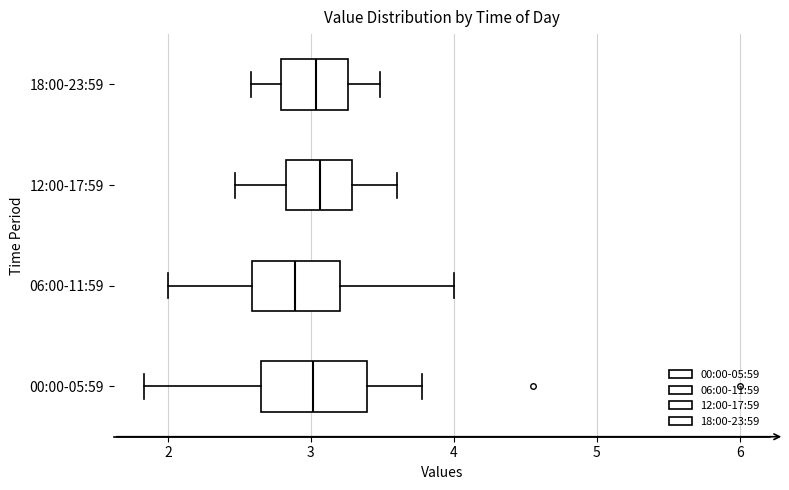

Reading bottom to top, read every box against the x-axis: the position of its median line, the range the box covers, and the ends of its whiskers. The values are not printed on the chart, so give them approximately, as read against the axis.

00:00-05:59: median 3.0, box 2.7 to 3.4, whiskers 1.8 to 3.8
06:00-11:59: median 2.9, box 2.6 to 3.2, whiskers 2.0 to 4.0
12:00-17:59: median 3.1, box 2.8 to 3.3, whiskers 2.5 to 3.6
18:00-23:59: median 3.0, box 2.8 to 3.3, whiskers 2.6 to 3.5